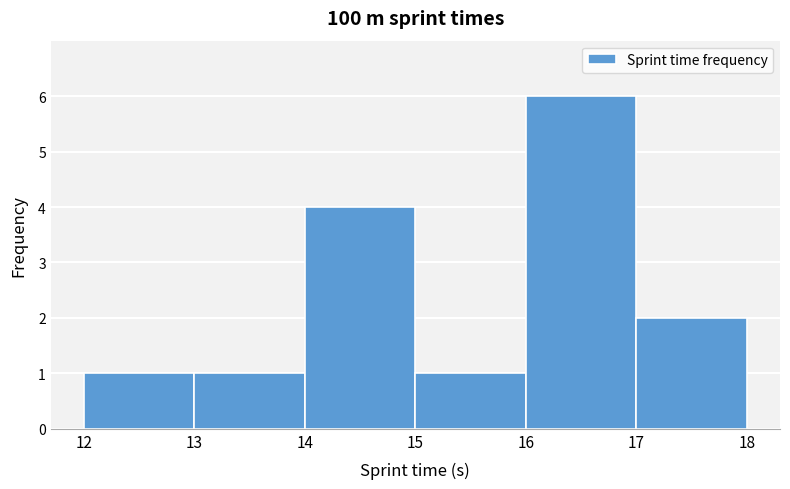

How tall is the bar that spans 14 to 15 on the x-axis? The values are not printed on the chart, so give them approximately, as read against the axis.

4